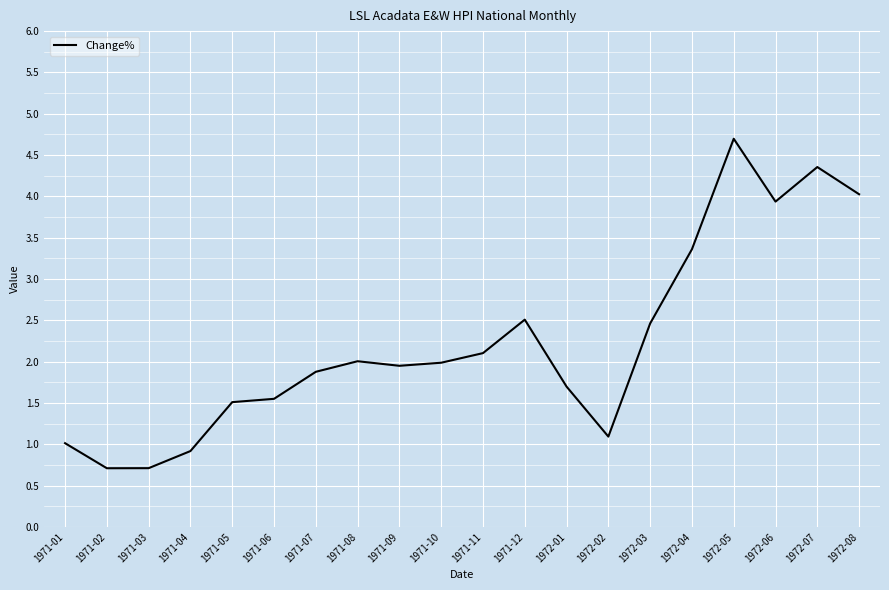

What position from the right is 1971-07?

14